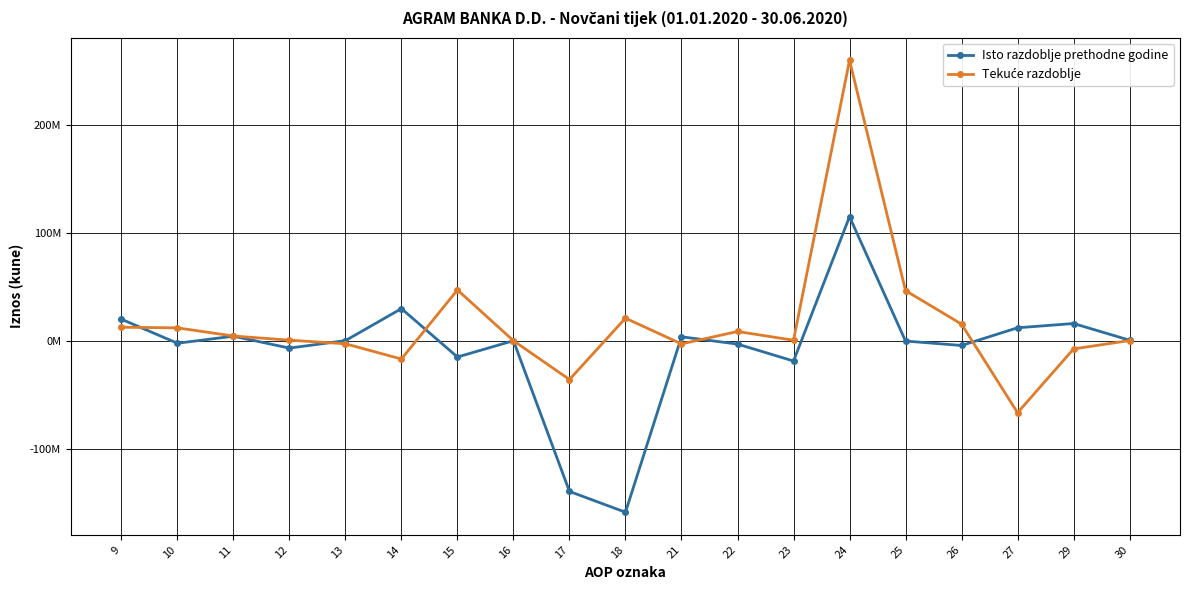

Does the chart have visible grid lines?

Yes